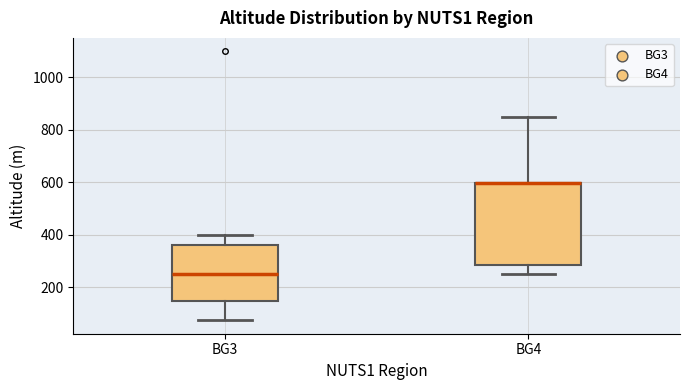

Which box is the tallest, from its lower edge to its upper edge?

BG4